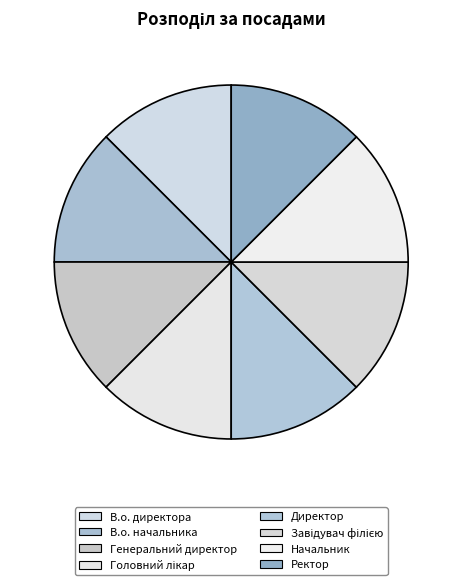

How many segments does this pie chart have?

8